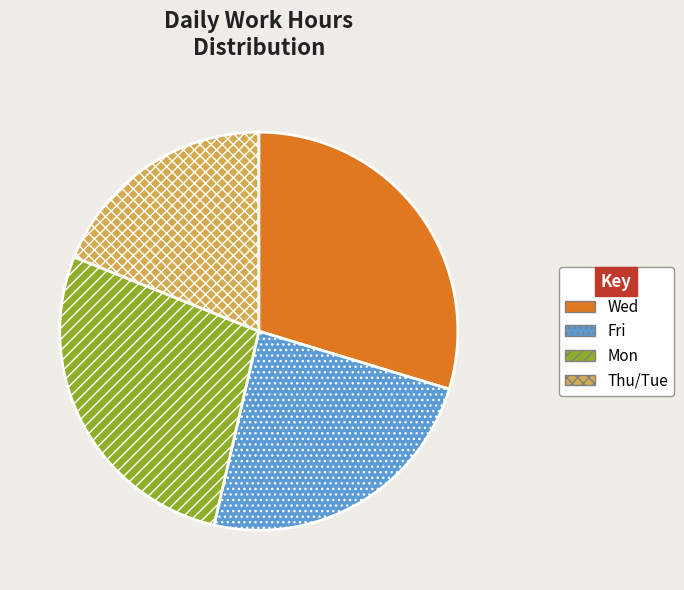

Do Wed and Fri together represent more than half of the pie?

Yes